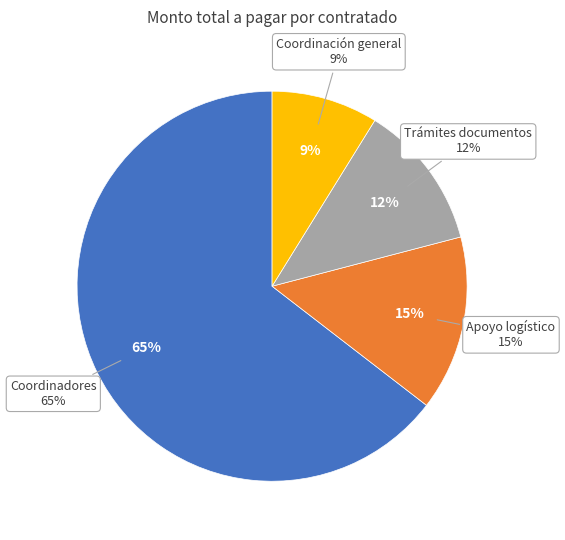

The Martha Alicia Cervantes slice represents 13% of the pie. True or false?

False